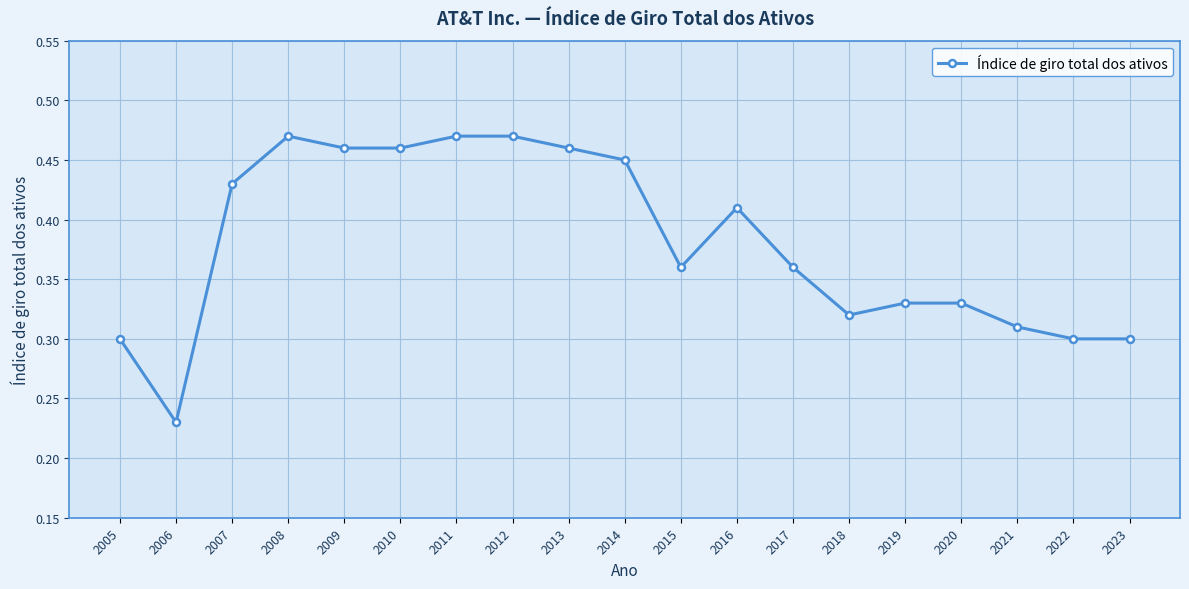

What is the change in value from 2013 to 2023?

-0.2